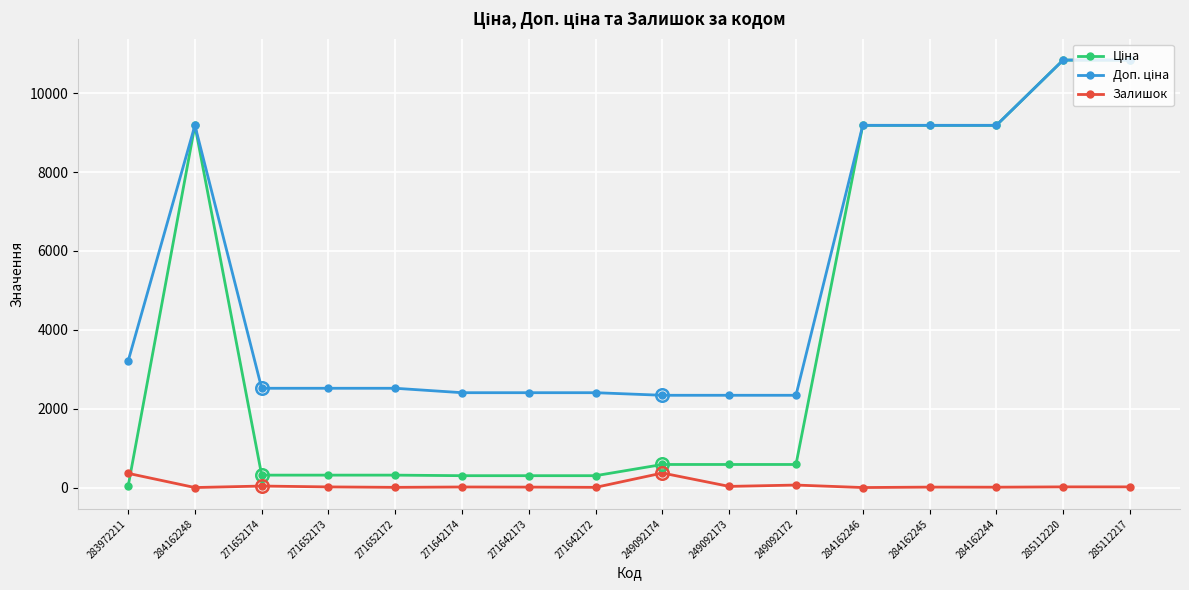

What is the greatest value displayed?

10840.1